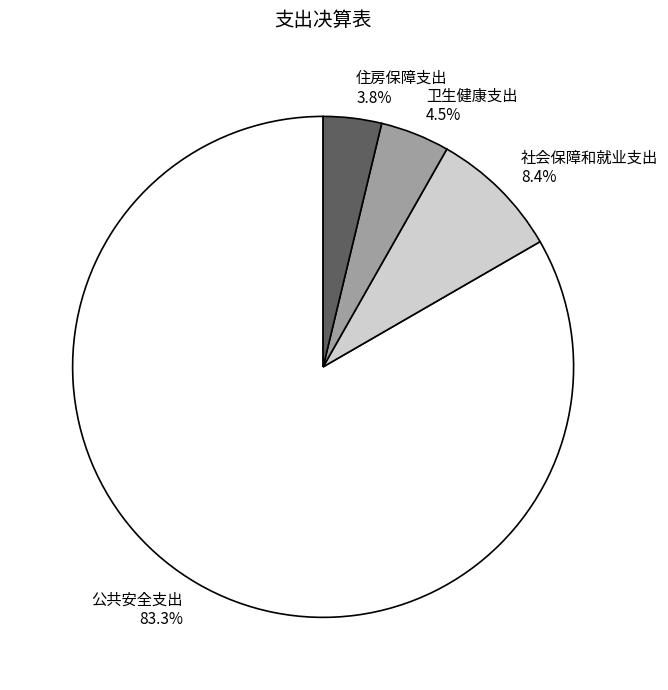

Is it true that 住房保障支出 is 4% of the pie?

True